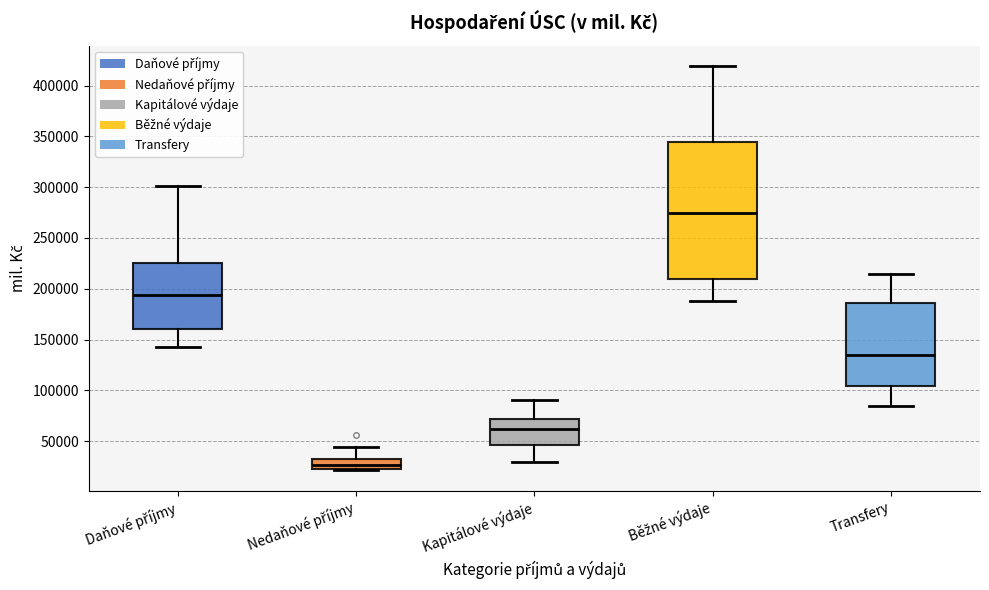

Reading left to right, transcribe this box plot: for each box, give where its median line is, the range the box spans, and where its two whiskers end, as read against the y-axis. The values are not printed on the chart, so give them approximately, as read against the axis.

Daňové příjmy: median 195000, box 160000 to 225000, whiskers 140000 to 300000
Nedaňové příjmy: median 25000, box 20000 to 30000, whiskers 20000 to 45000
Kapitálové výdaje: median 60000, box 45000 to 70000, whiskers 30000 to 90000
Běžné výdaje: median 275000, box 210000 to 345000, whiskers 190000 to 420000
Transfery: median 135000, box 105000 to 185000, whiskers 85000 to 215000